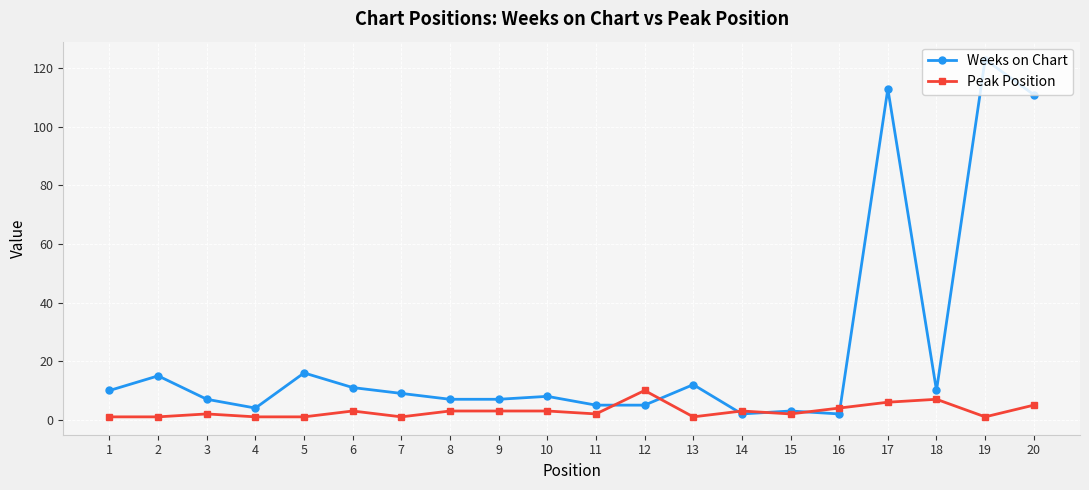

True or false: Peak Position has a value of 7 at 19.

False